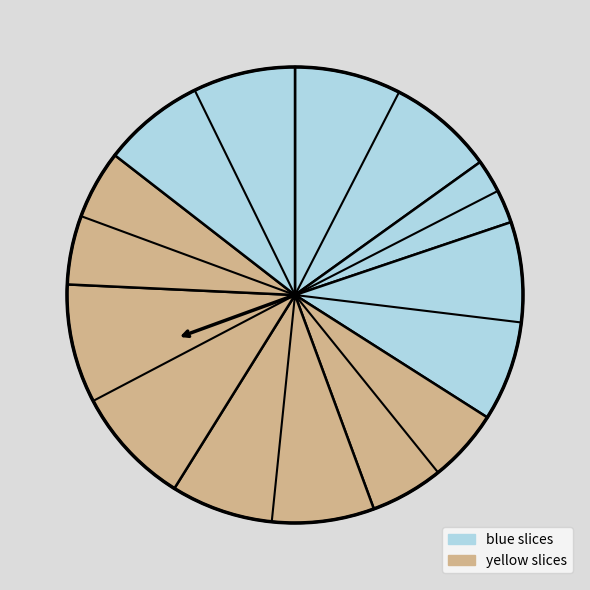

Count the number of slices in the pie.

8